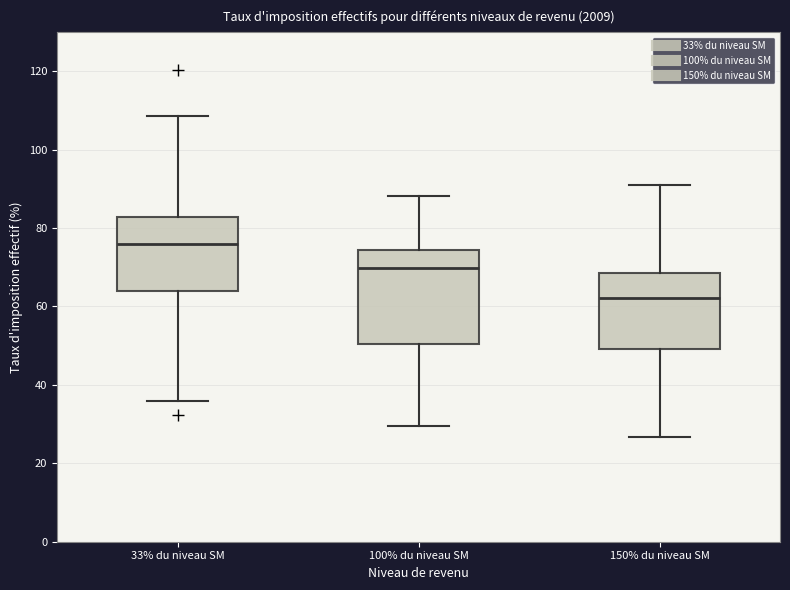

Where is the upper edge of the box for 100% du niveau SM on the y-axis? The values are not printed on the chart, so give them approximately, as read against the axis.

74